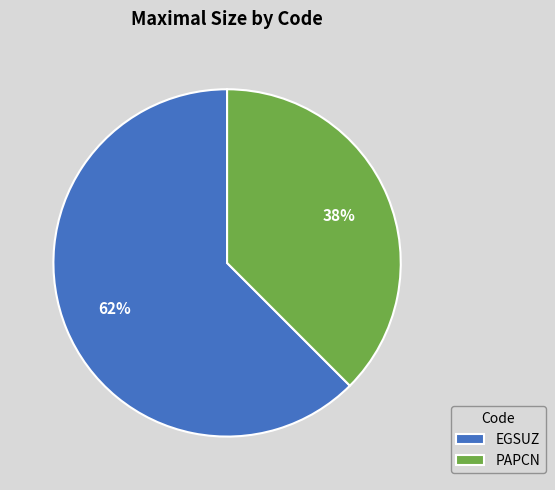

Does PAPCN represent more than half of the total?

No